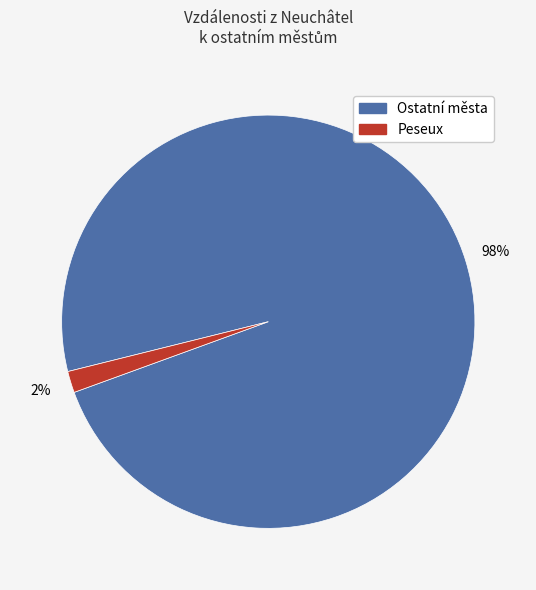

Is there any slice that represents more than half of the pie?

Yes